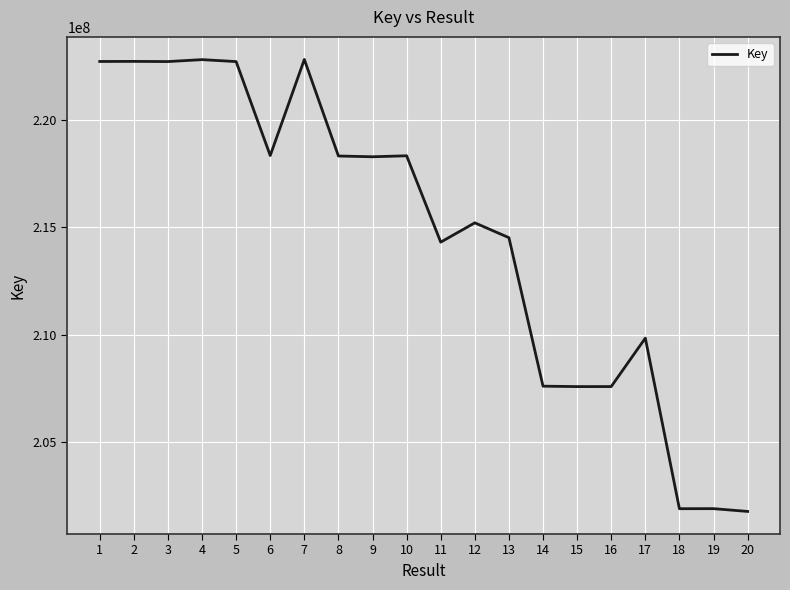

What is the sum of the values at 5 and 2?

445464283